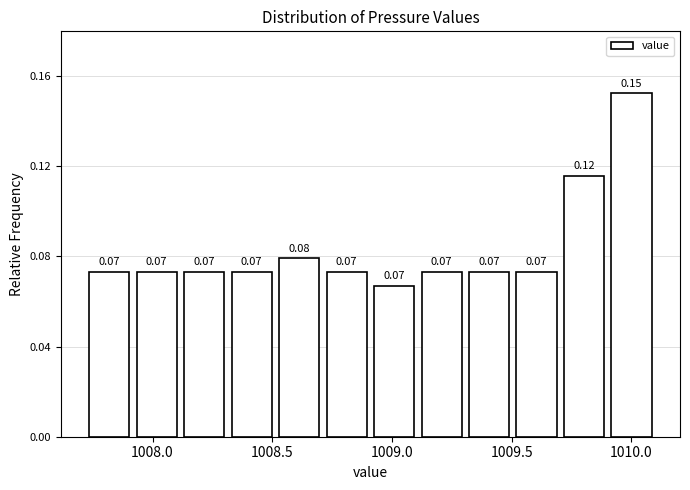

Around what value on the x-axis is the tallest bar? Give the approximate position of its centre, as read against the axis.

1010.00